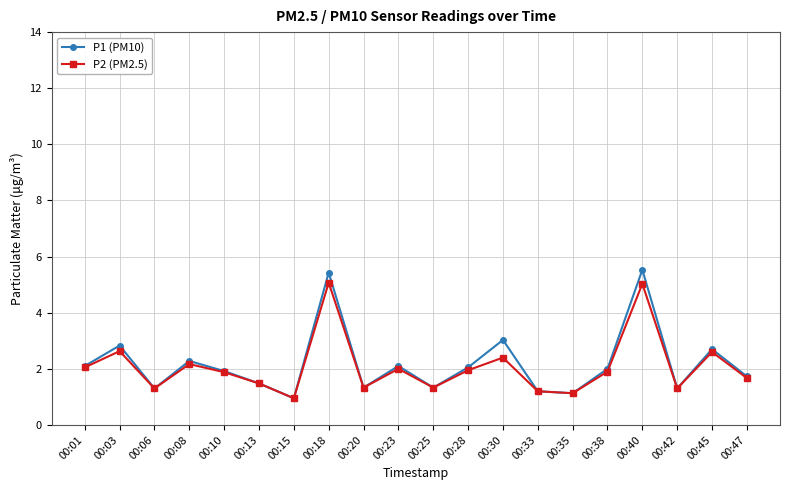

What is the maximum value for P1 (PM10)?

5.5